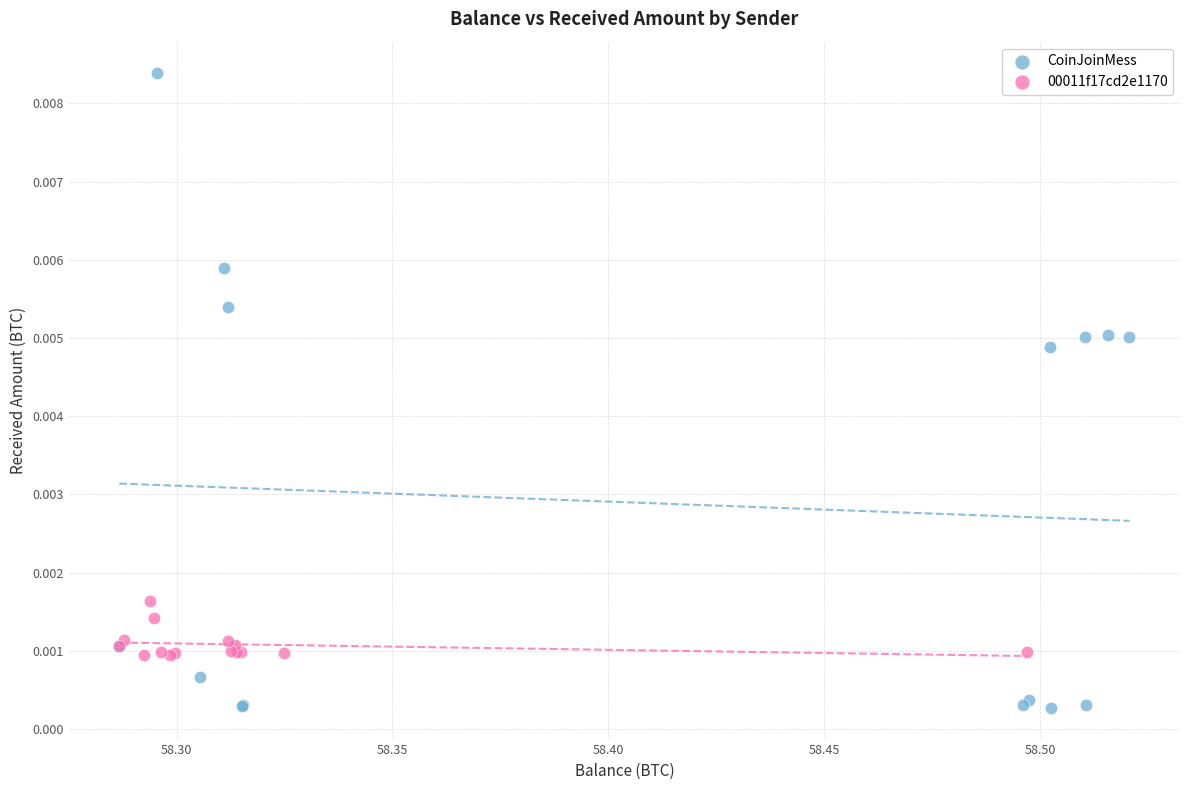

Which series has the widest spread of Y values?

CoinJoinMess